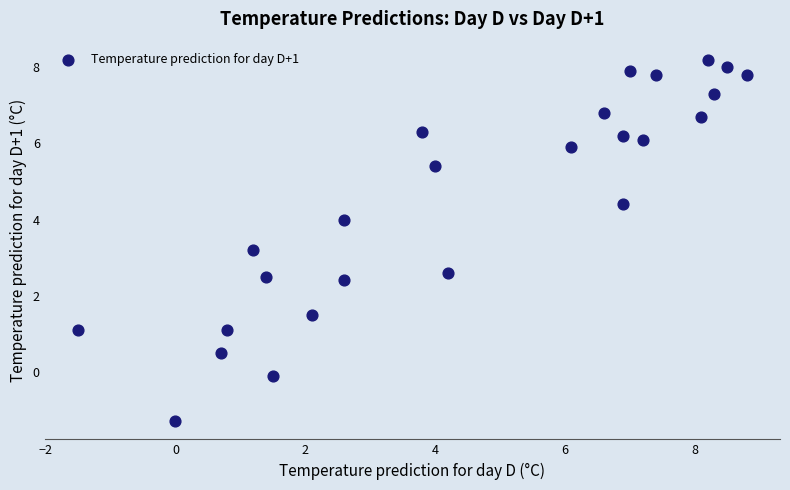

What Y value in the scatter plot is closest to 3?

3.2